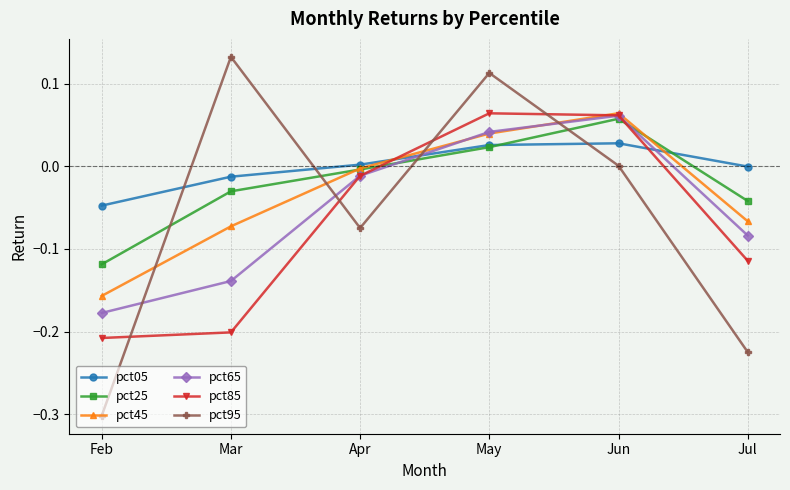

Is this an area chart (filled region under the line)?

No